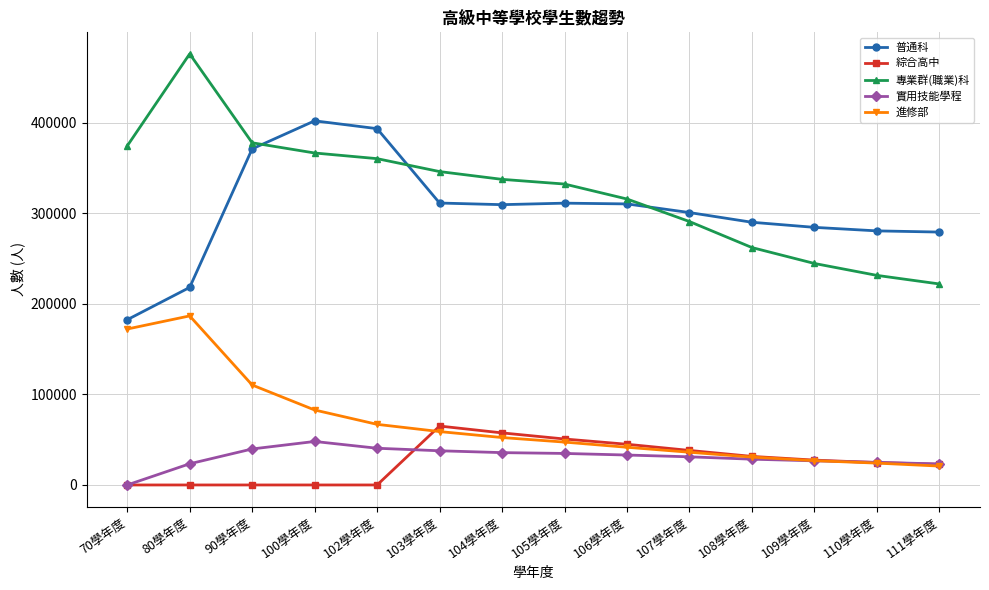

True or false: 綜合高中 and 專業群(職業)科 cross at least once.

False